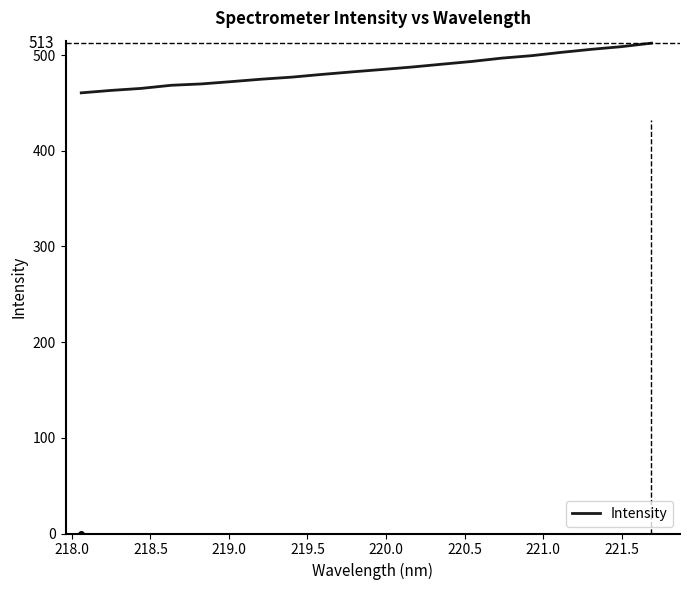

What is the greatest value displayed?

512.5